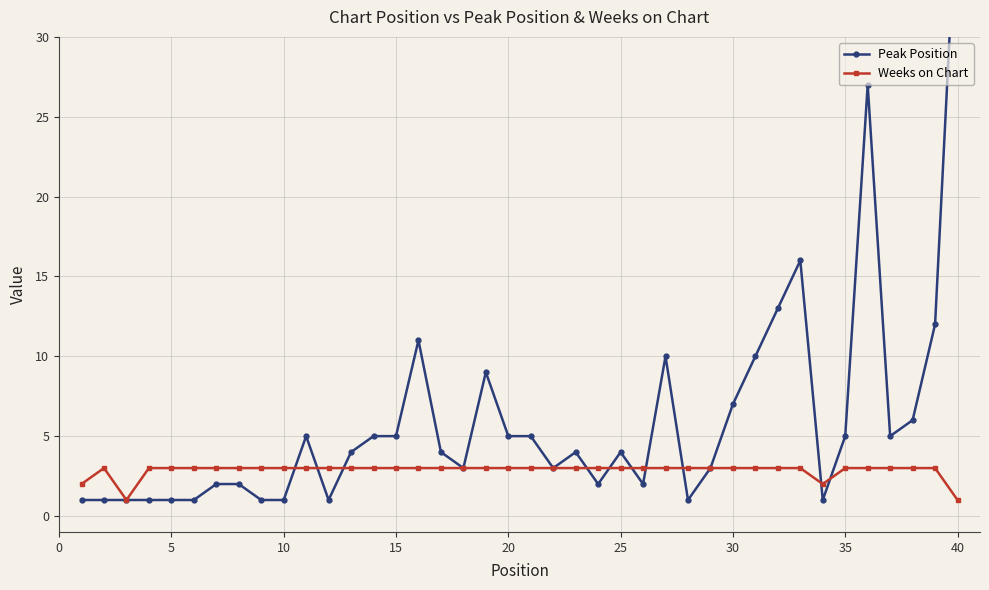

True or false: Weeks on Chart has more than 1 interior local peaks.

False